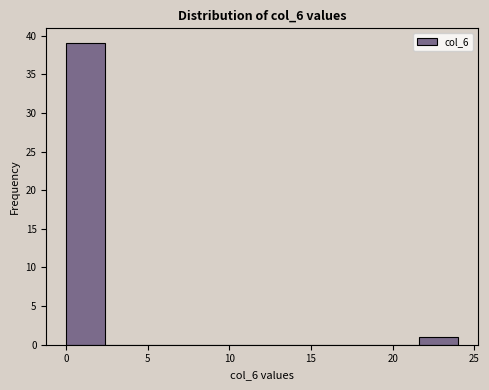

Reading left to right, transcribe this chart: for each bar, give the range it covers on the x-axis and its height. Neither the bar edges nor the heights are printed on the chart, so give them approximately, as read against the axes.

0.0 to 2.4: 39
2.4 to 4.8: 0
4.8 to 7.2: 0
7.2 to 9.6: 0
9.6 to 12.0: 0
12.0 to 14.4: 0
14.4 to 16.8: 0
16.8 to 19.2: 0
19.2 to 21.6: 0
21.6 to 24.0: 1